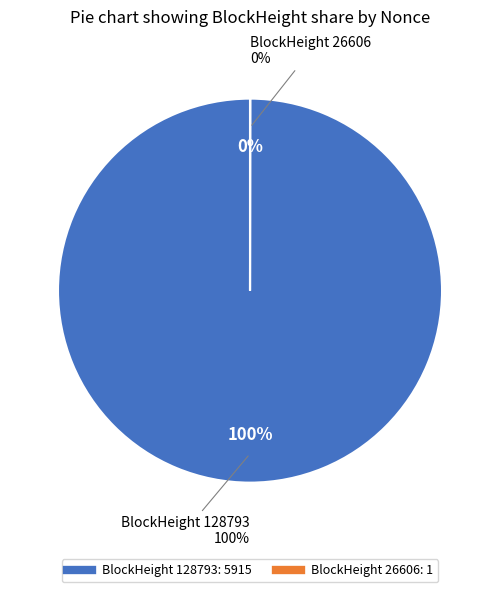

What percentage is NOT represented by 26606?

100.0%